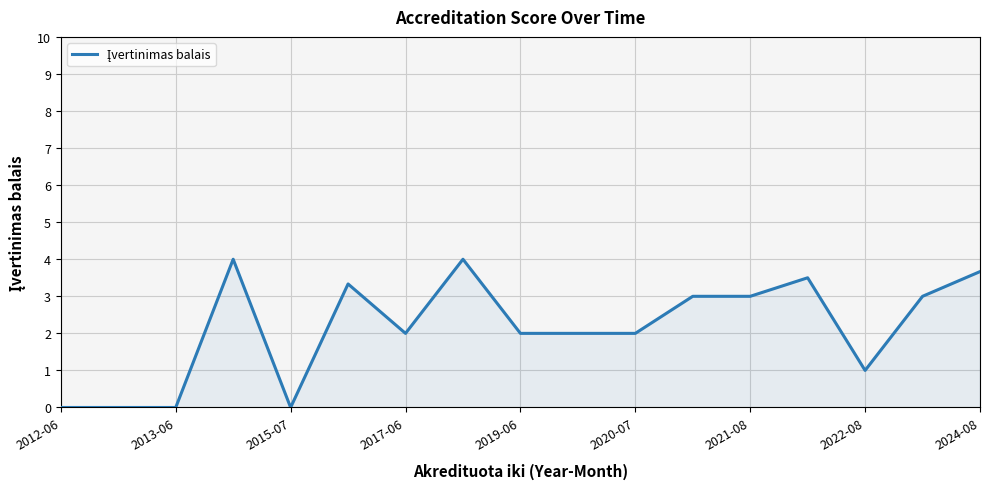

What is the maximum value shown in the chart?

4.0